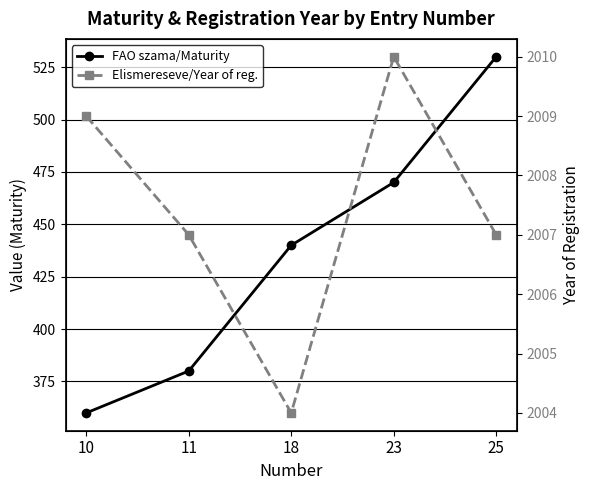

True or false: Elismereseve/Year of reg. and FAO szama/Maturity cross at least once.

False